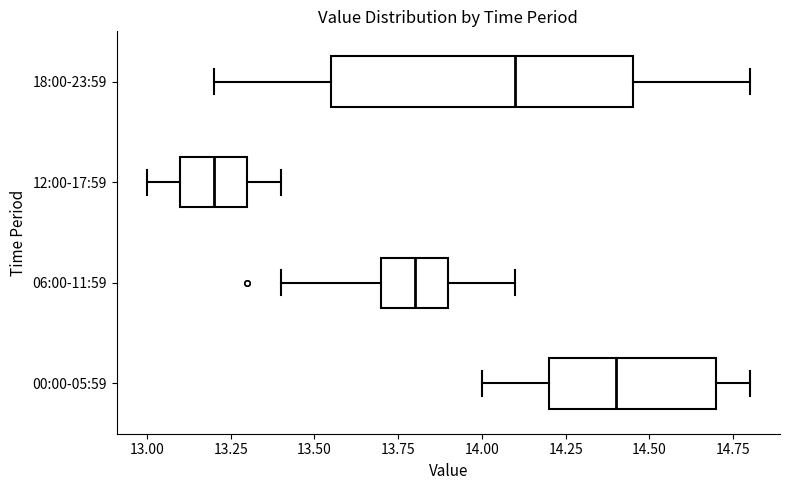

Which box's median line is the furthest to the right?

00:00-05:59